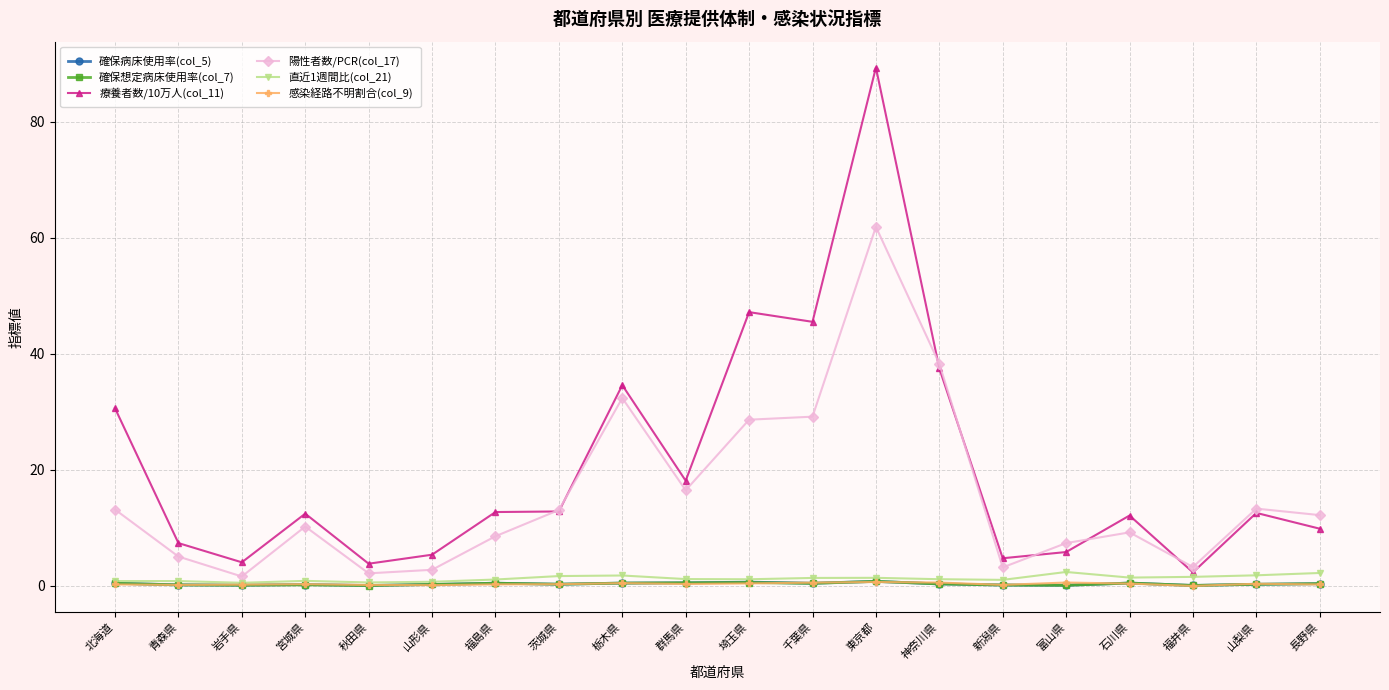

True or false: 陽性者数/PCR(col_17) has a value of 13.3 at 山梨県.

True